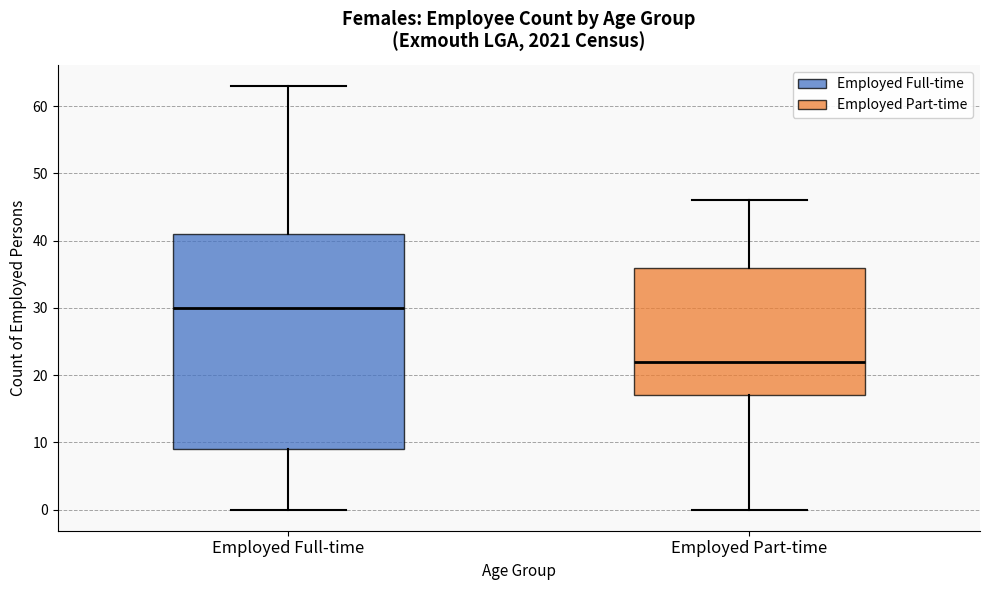

Comparing the boxes themselves (not the whiskers), which one is the tallest?

Employed Full-time